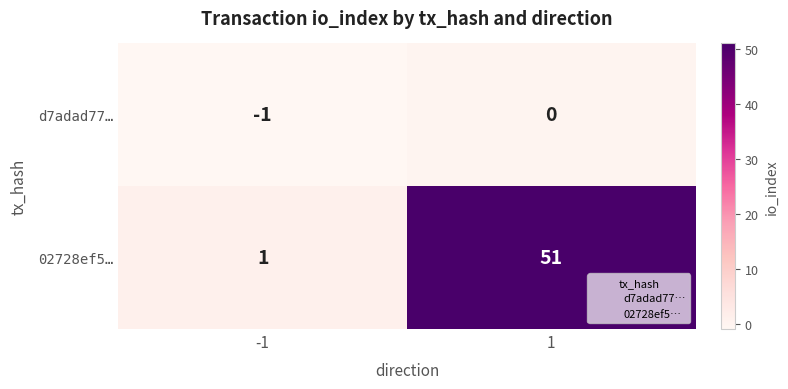

Which series has the largest range (max minus min)?

02728ef5…